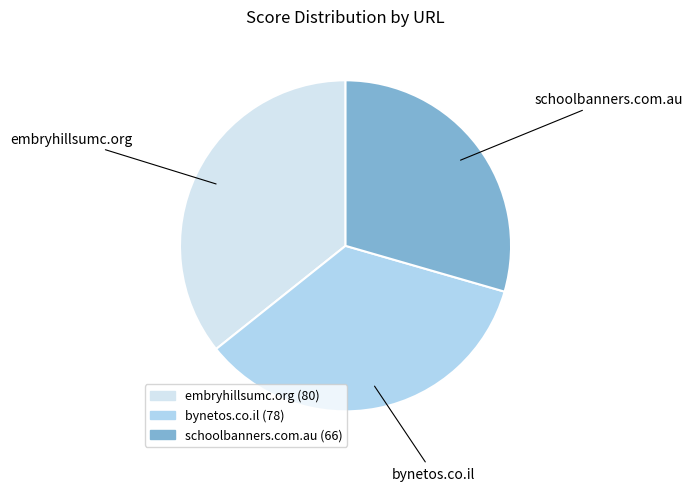

Rank the categories by value from lowest to highest.

schoolbanners.com.au, bynetos.co.il, embryhillsumc.org